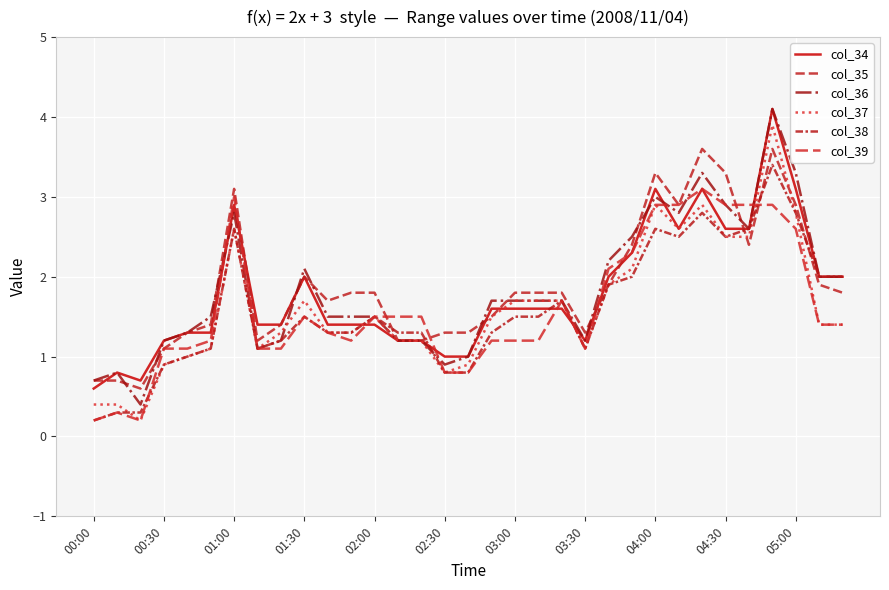

True or false: col_34 and col_37 intersect in this chart.

True